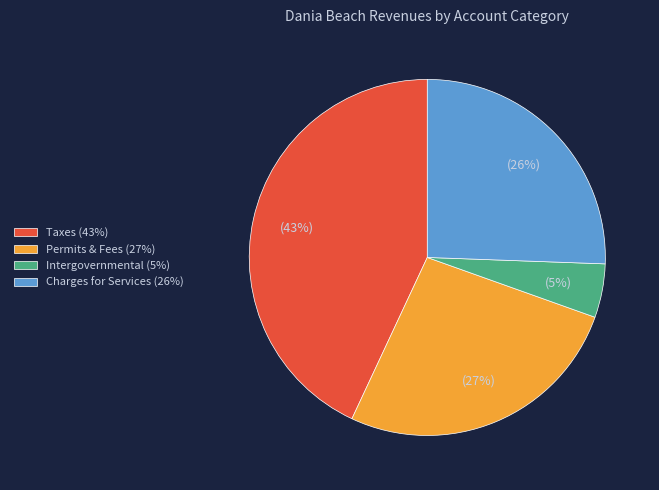

Does any single category account for the majority?

No